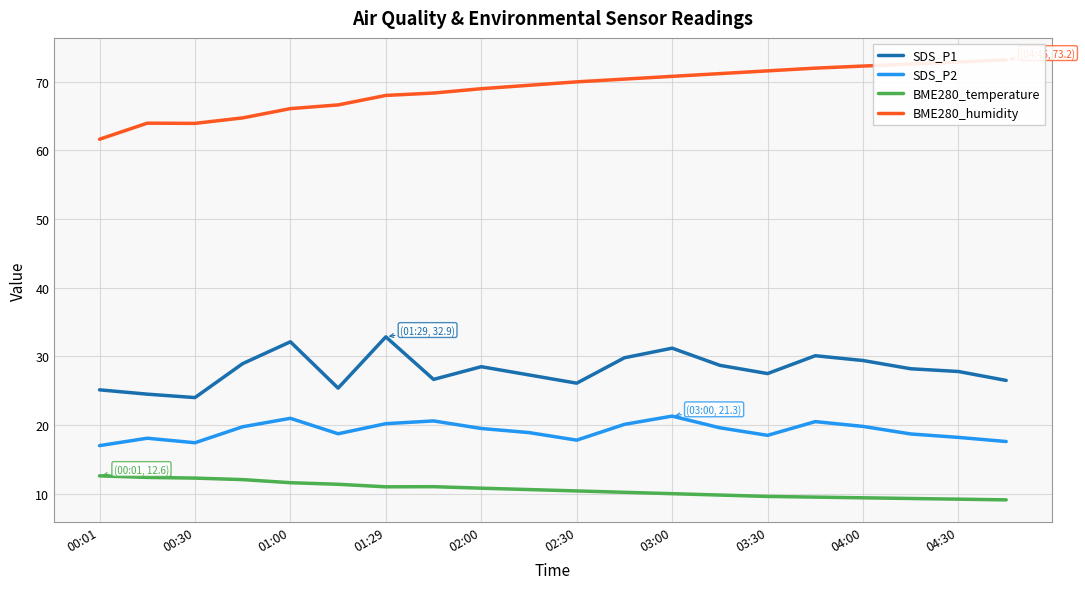

What is the minimum value for BME280_temperature?

9.1